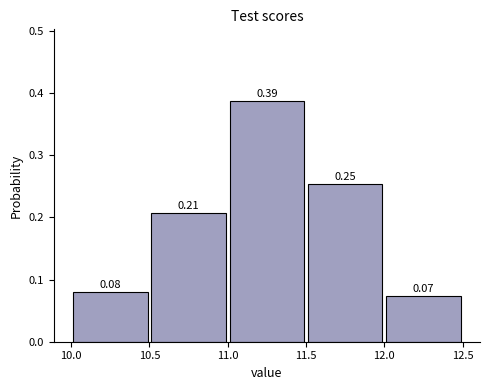

Which range on the x-axis has the tallest bar?

11.0 to 11.5